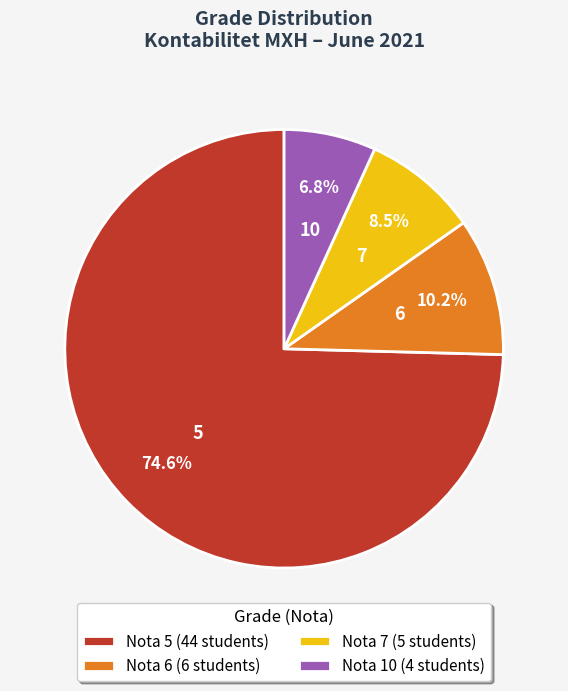

Which has a higher value, Nota 7 (5 students) or Nota 10 (4 students)?

Nota 7 (5 students)